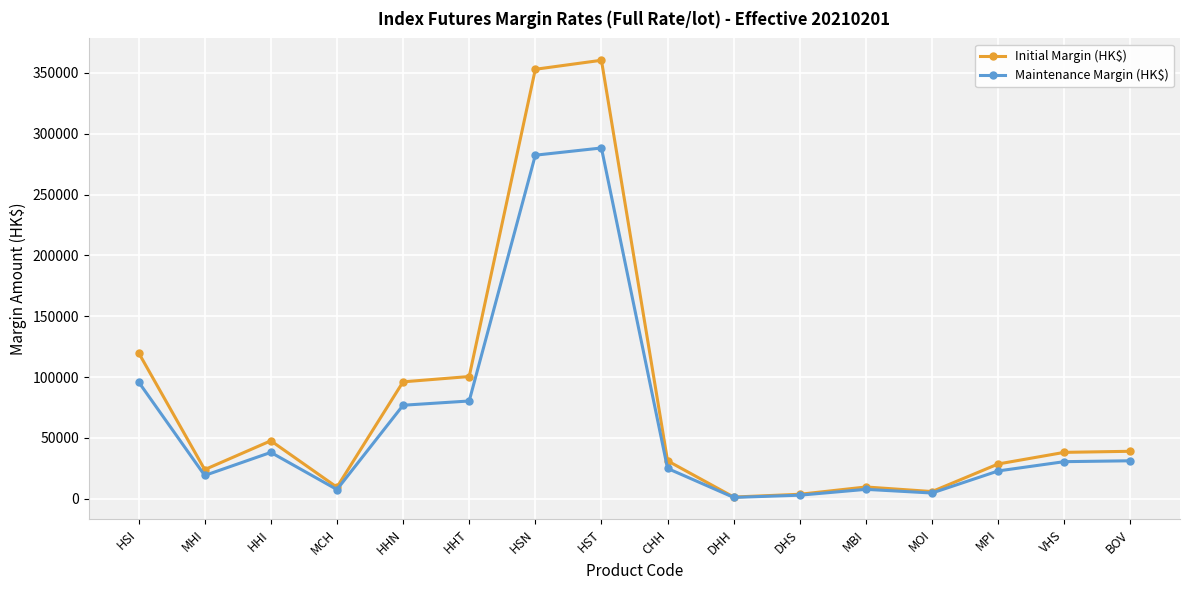

At which category does Initial Margin (HK$) reach its first local valley?

MHI